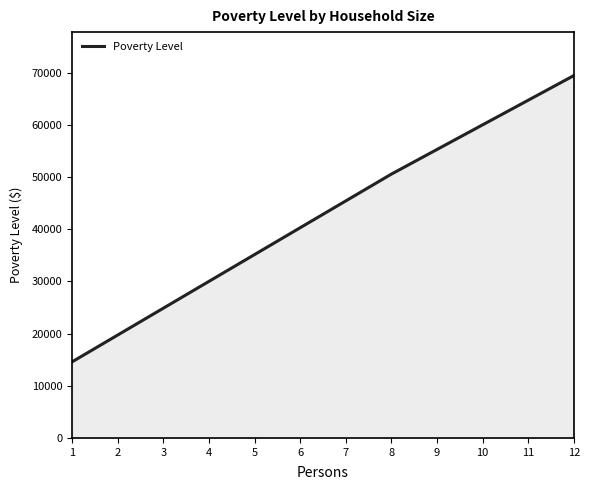

What is the smallest value displayed?

14580